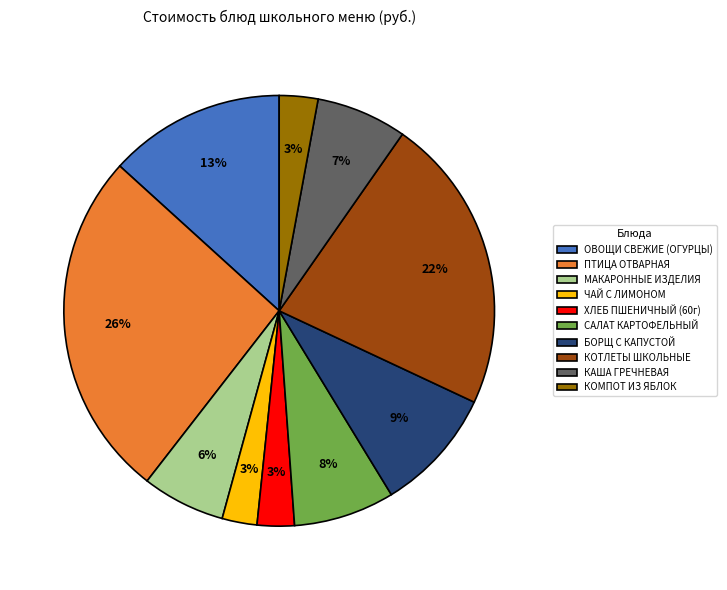

Between ПТИЦА ОТВАРНАЯ and ЧАЙ С ЛИМОНОМ, which is larger?

ПТИЦА ОТВАРНАЯ